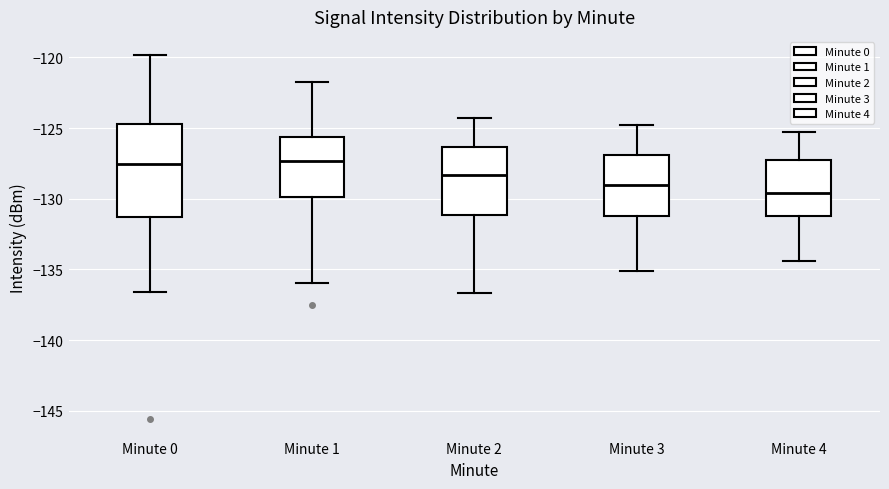

Where is the lower edge of the box for Minute 1 on the y-axis? The values are not printed on the chart, so give them approximately, as read against the axis.

-130.0